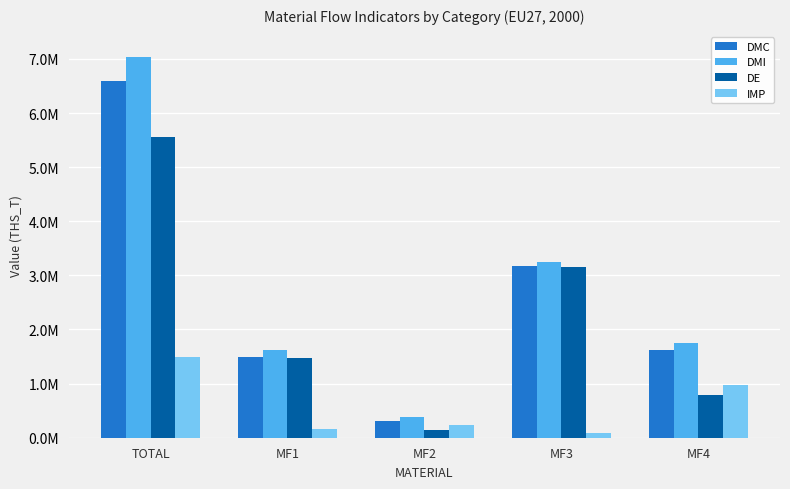

What are all the series names shown in the legend?

DMC, DMI, DE, IMP